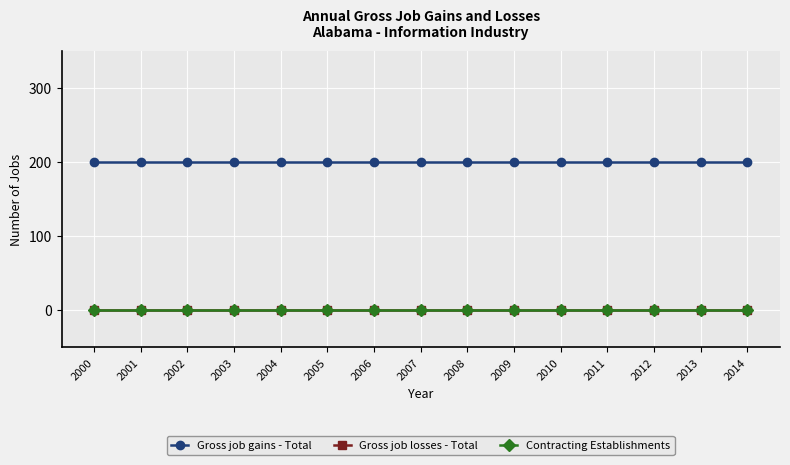

True or false: Gross job gains - Total and Gross job losses - Total cross at least once.

False